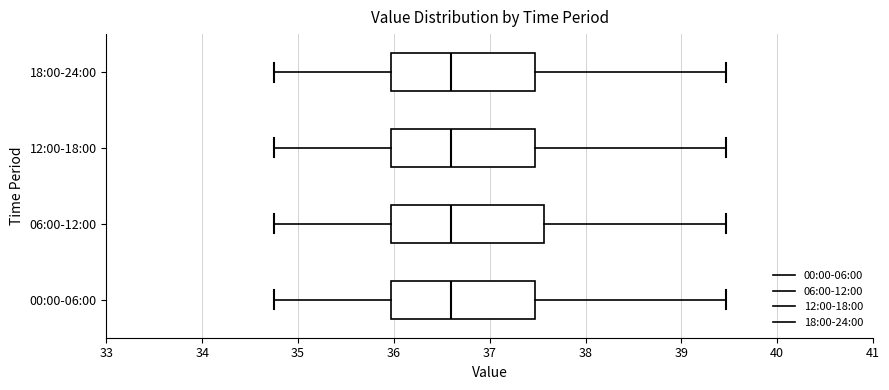

Reading bottom to top, transcribe this box plot: for each box, give where its median line is, the range the box spans, and where its two whiskers end, as read against the x-axis. The values are not printed on the chart, so give them approximately, as read against the axis.

00:00-06:00: median 36.6, box 36.0 to 37.5, whiskers 34.8 to 39.5
06:00-12:00: median 36.6, box 36.0 to 37.6, whiskers 34.8 to 39.5
12:00-18:00: median 36.6, box 36.0 to 37.5, whiskers 34.8 to 39.5
18:00-24:00: median 36.6, box 36.0 to 37.5, whiskers 34.8 to 39.5